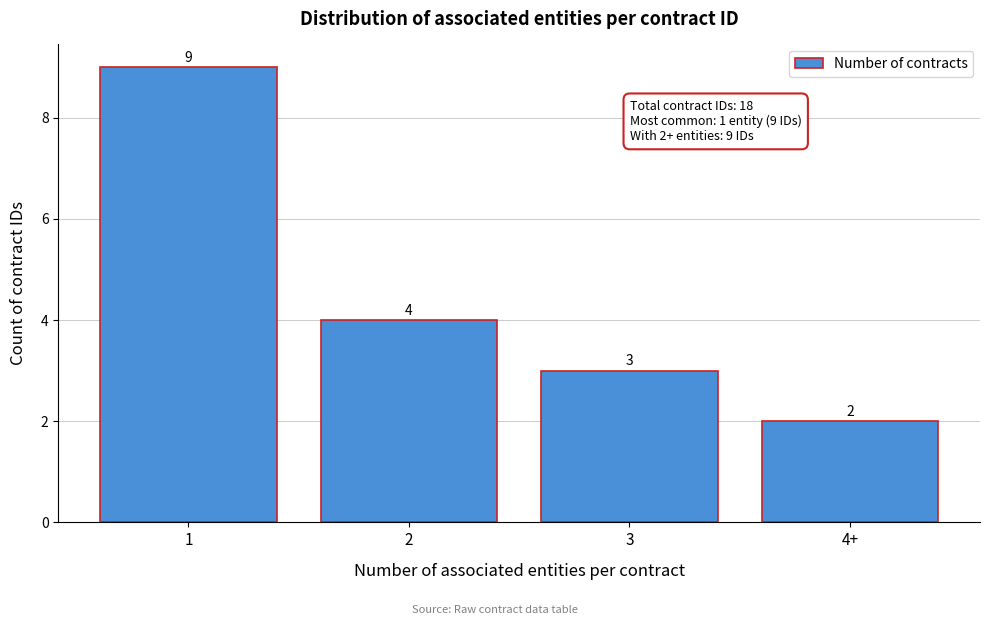

Reading right to left, transcribe all the data shown in this chart.

2	3	4	9